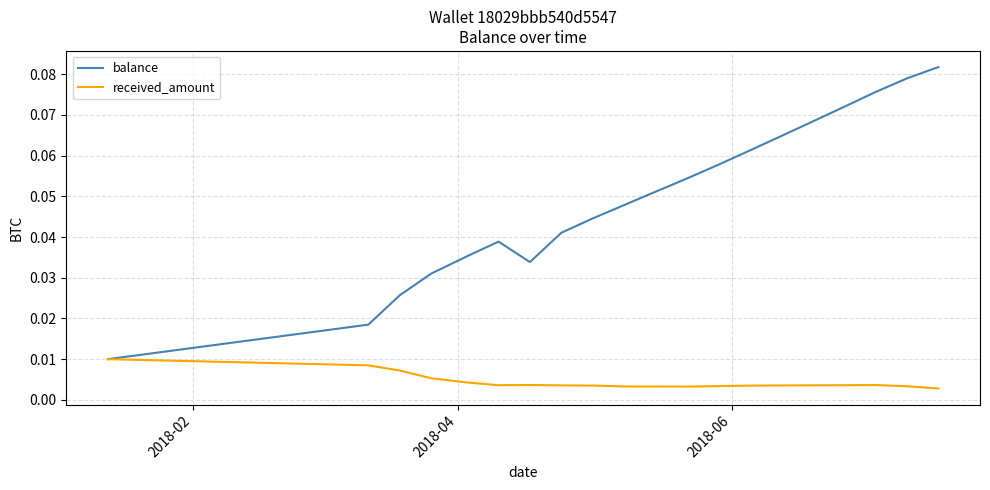

Rank the series by their average value, from highest to lowest.

balance, received_amount